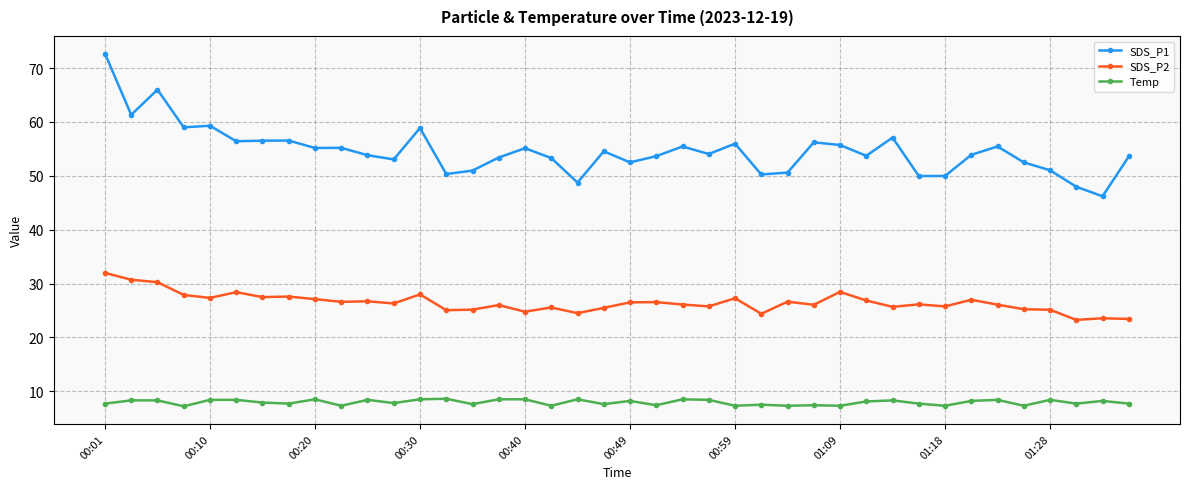

At how many categories does at least one series exceed 36?

40